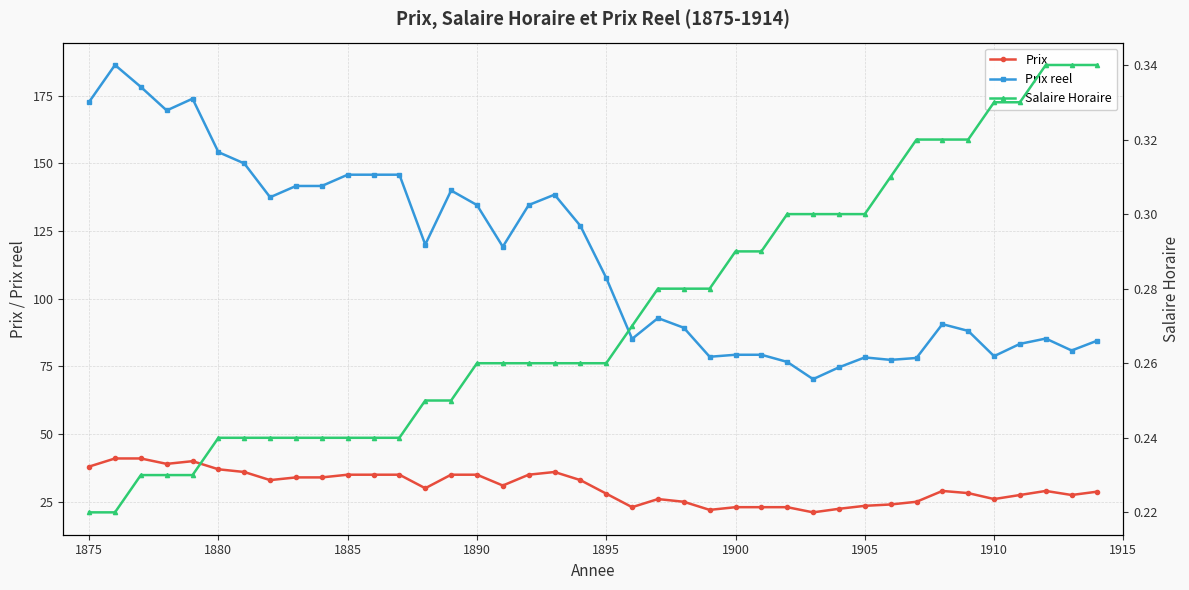

What is the highest value of the Salaire Horaire series?

0.3